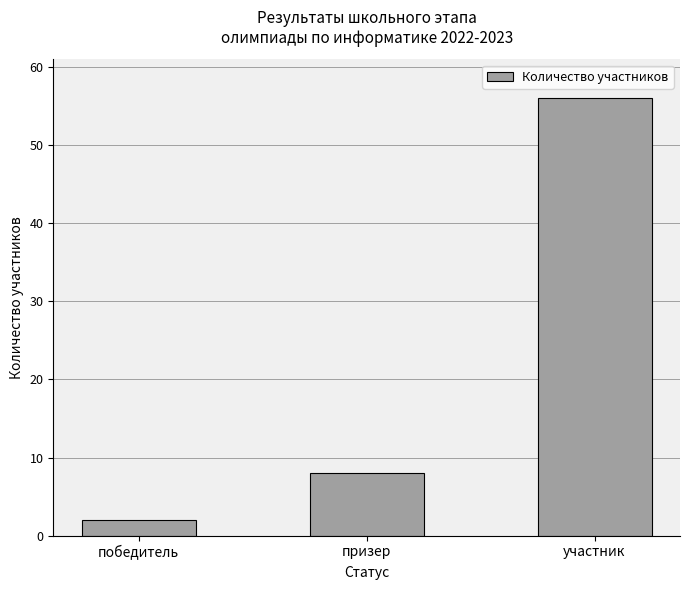

Between призер and победитель, which is larger?

призер